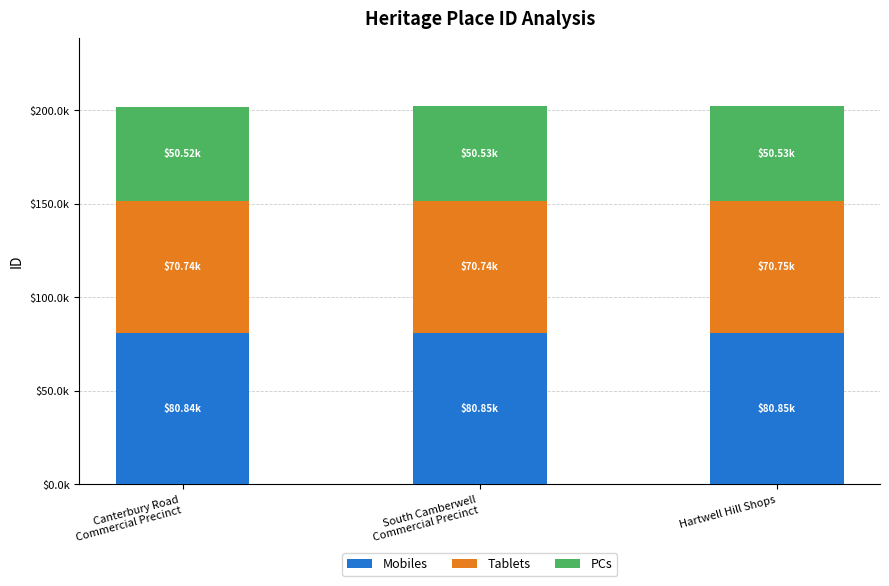

What position from the left is Hartwell Hill Shops?

3